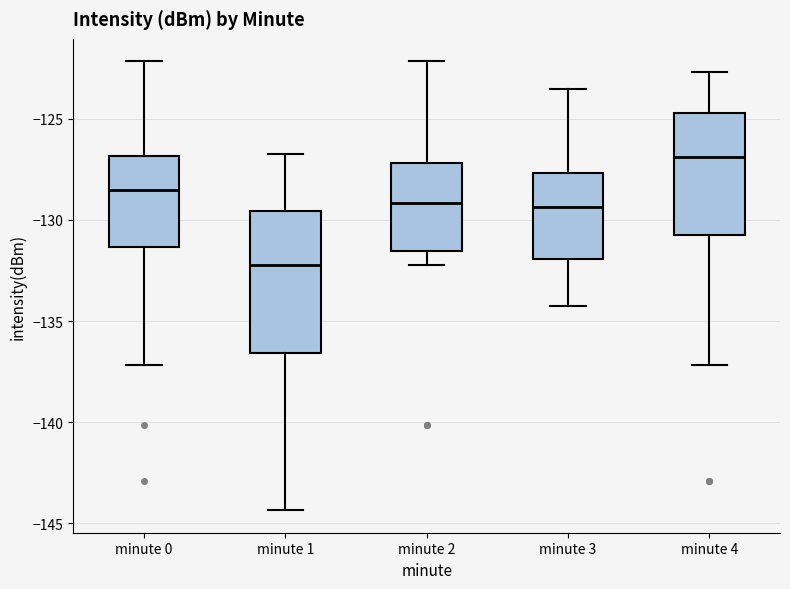

Where does the upper whisker of the box for minute 1 end on the y-axis? The values are not printed on the chart, so give them approximately, as read against the axis.

-126.5